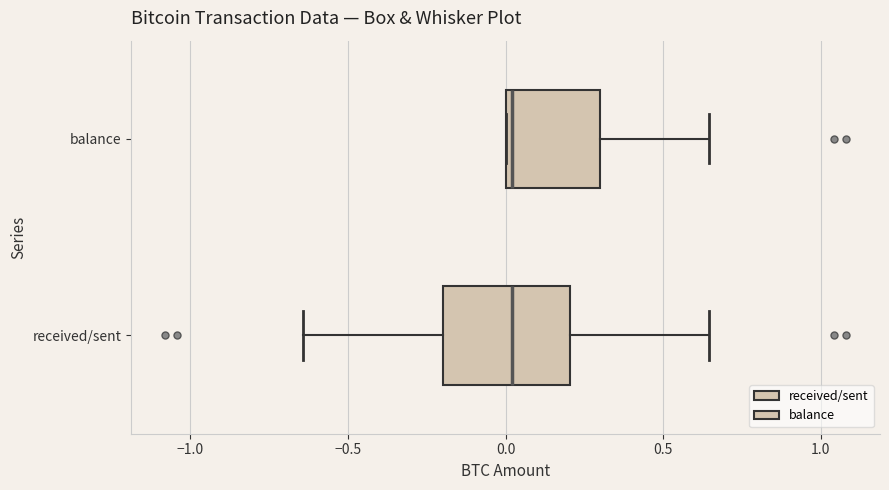

Reading bottom to top, read every box against the x-axis: the position of its median line, the range the box covers, and the ends of its whiskers. The values are not printed on the chart, so give them approximately, as read against the axis.

received/sent: median 0.00, box -0.20 to 0.20, whiskers -0.65 to 0.65
balance: median 0.00 (just right of the box's left edge), box 0.00 to 0.30, whiskers 0.00 to 0.65